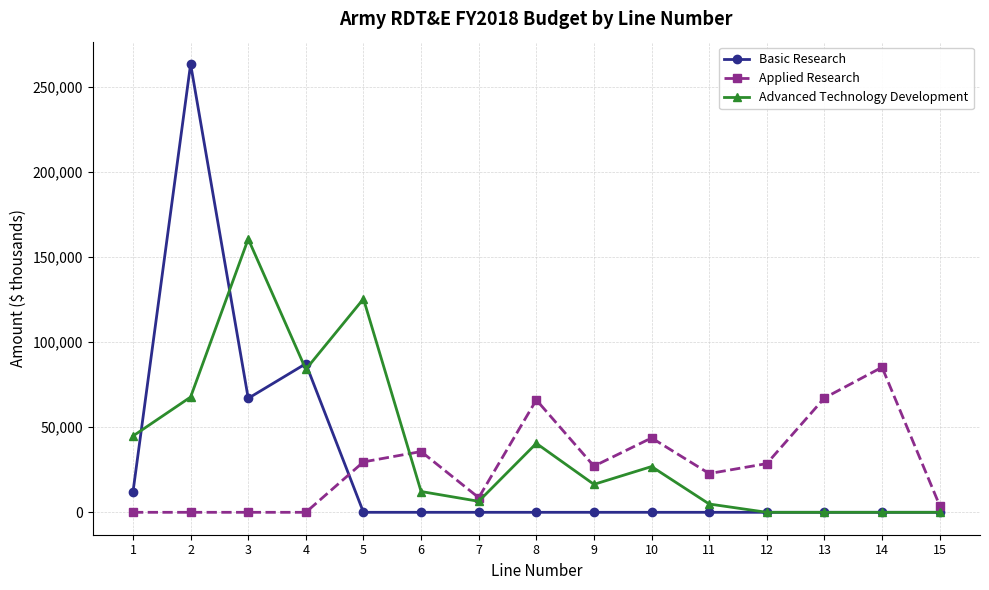

True or false: Advanced Technology Development has more than 1 points higher than both neighbors.

True